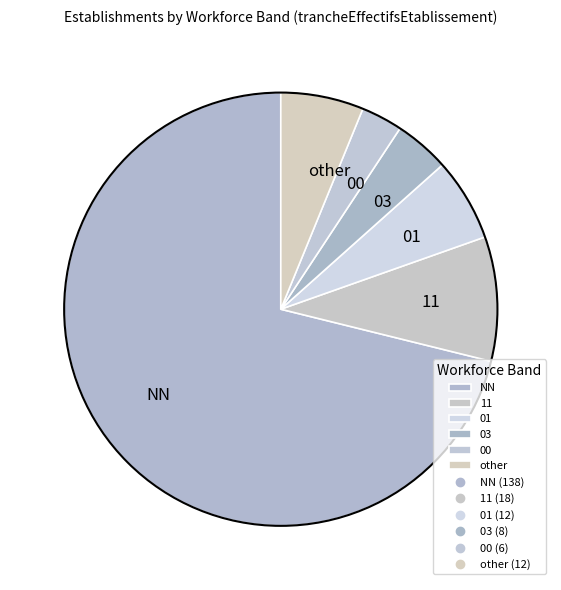

Which has a higher value, NN or 11?

NN